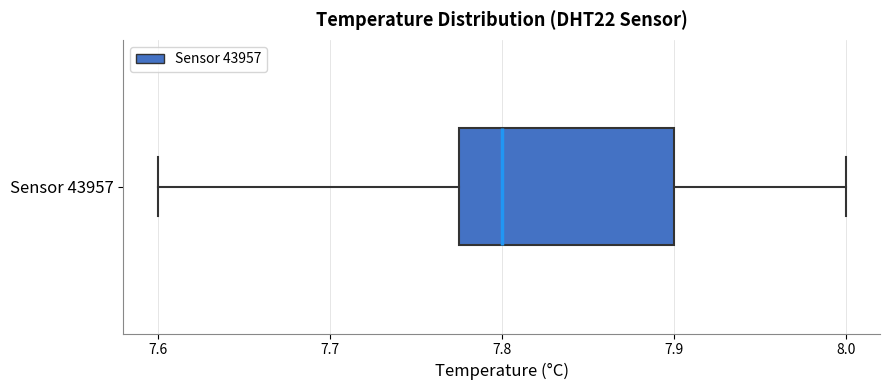

Where is the left edge of the box for Sensor 43957 on the x-axis? The values are not printed on the chart, so give them approximately, as read against the axis.

7.78